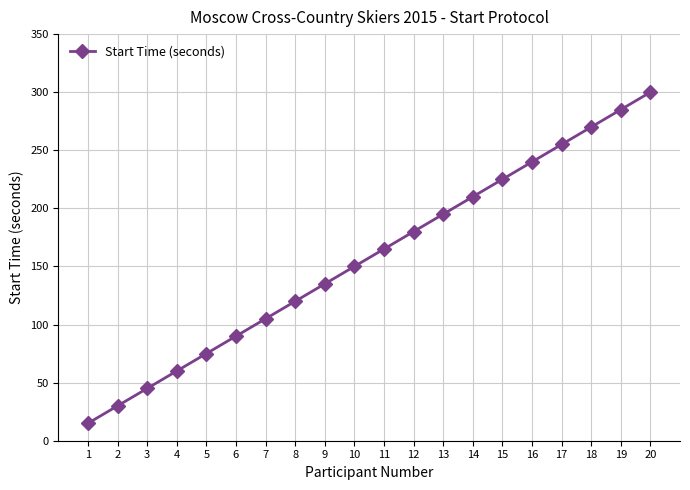

What is the change in value from 2 to 6?

+60